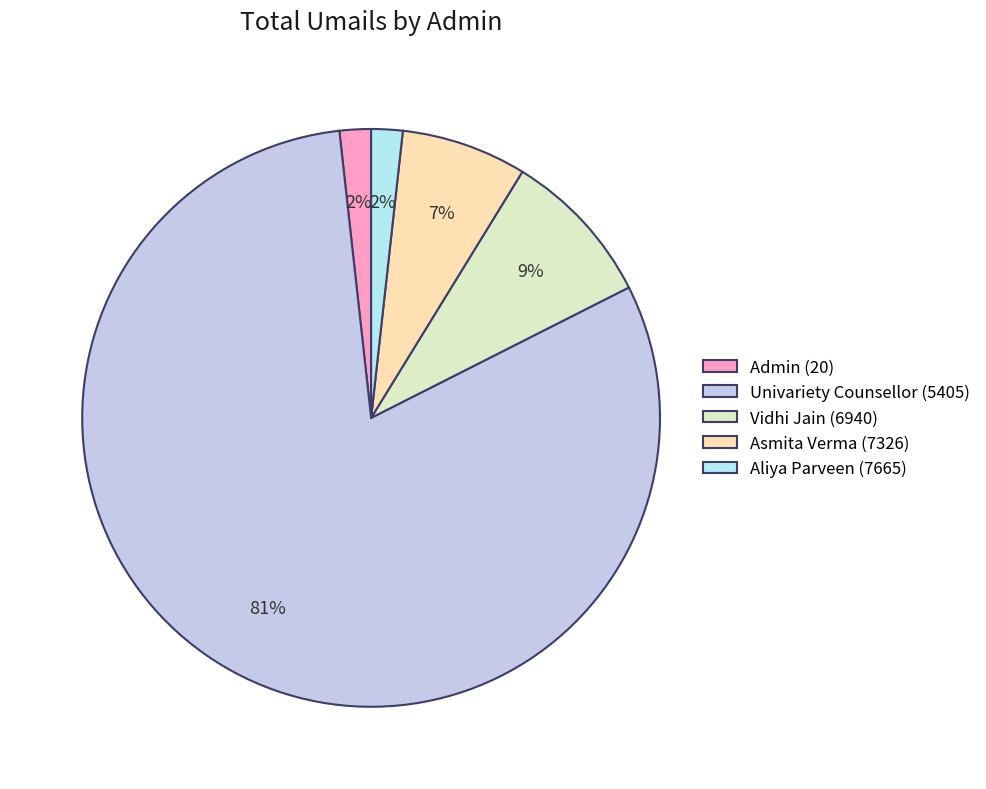

To the nearest percent, what is the difference between the largest and smallest slice percentages?

79%